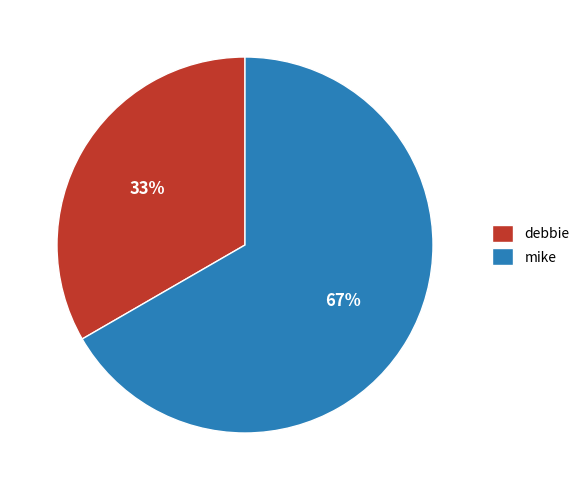

Which category has the smallest portion of the pie?

debbie